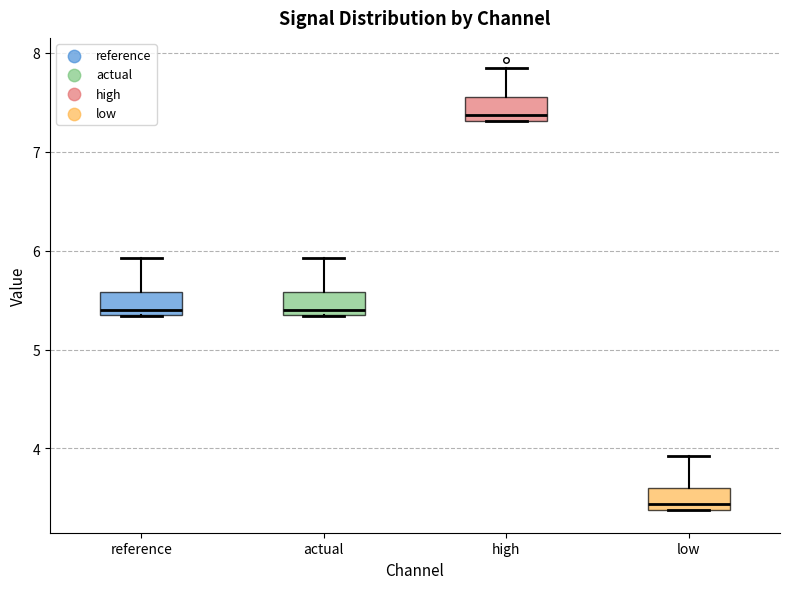

Reading left to right, read every box against the y-axis: the position of its median line, the range the box covers, and the ends of its whiskers. The values are not printed on the chart, so give them approximately, as read against the axis.

reference: median 5.4, box 5.3 to 5.6, whiskers 5.3 to 5.9
actual: median 5.4, box 5.3 to 5.6, whiskers 5.3 to 5.9
high: median 7.4, box 7.3 to 7.6, whiskers 7.3 to 7.9
low: median 3.4 (just above the box's lower edge), box 3.4 to 3.6, whiskers 3.4 to 3.9